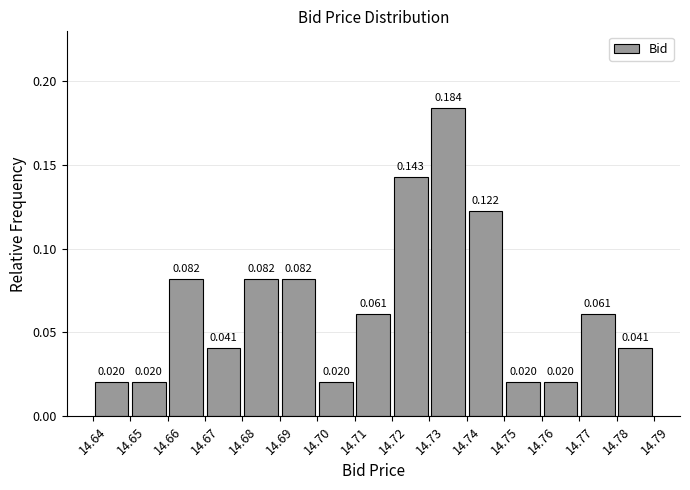

Reading left to right, list every bar in this chart as the range it spans on the x-axis followed by its height.

14.64 to 14.65: 0.020
14.65 to 14.66: 0.020
14.66 to 14.67: 0.082
14.67 to 14.68: 0.041
14.68 to 14.69: 0.082
14.69 to 14.70: 0.082
14.70 to 14.71: 0.020
14.71 to 14.72: 0.061
14.72 to 14.73: 0.143
14.73 to 14.74: 0.184
14.74 to 14.75: 0.122
14.75 to 14.76: 0.020
14.76 to 14.77: 0.020
14.77 to 14.78: 0.061
14.78 to 14.79: 0.041